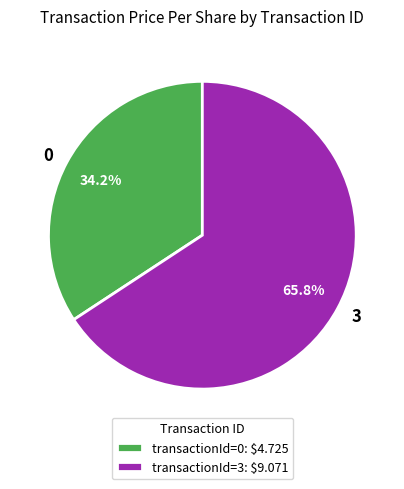

Is there any slice that represents more than half of the pie?

Yes